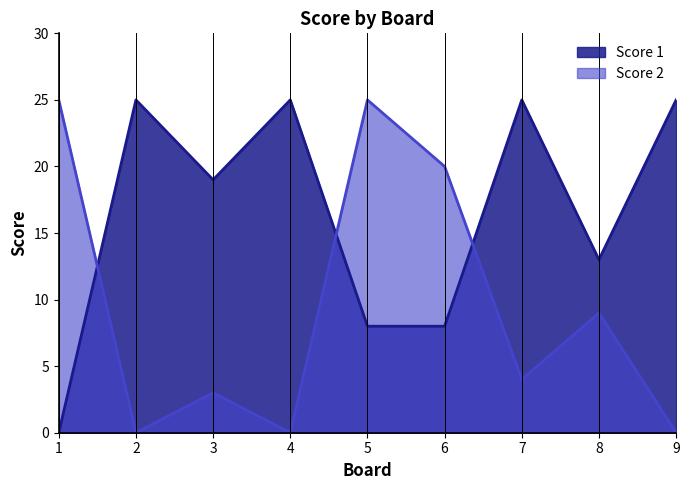

True or false: Score 2 has a value of 0 at 9.

True